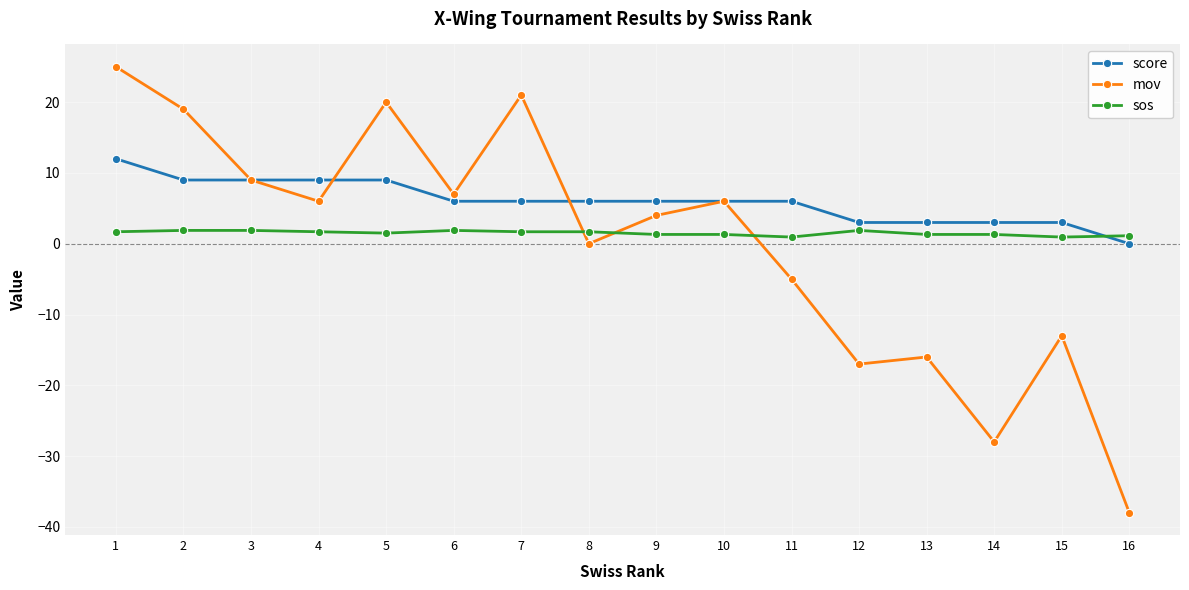

Between which two adjacent categories do score and sos first intersect?

15 and 16